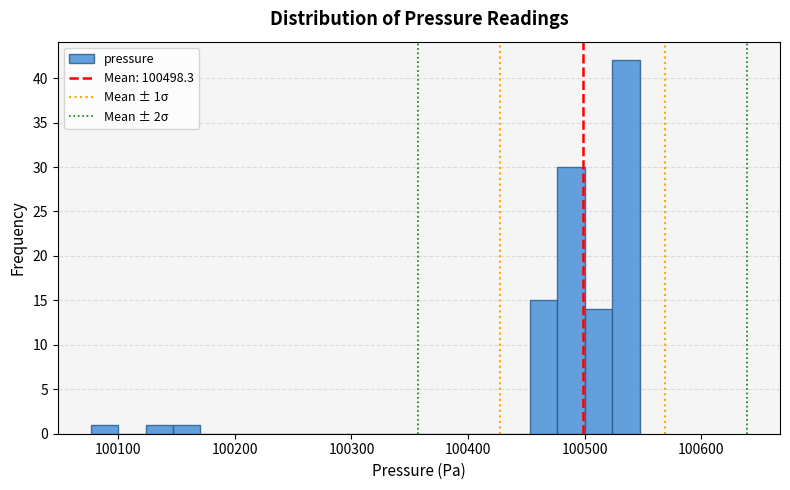

Around what value on the x-axis is the tallest bar? Give the approximate position of its centre, as read against the axis.

100540